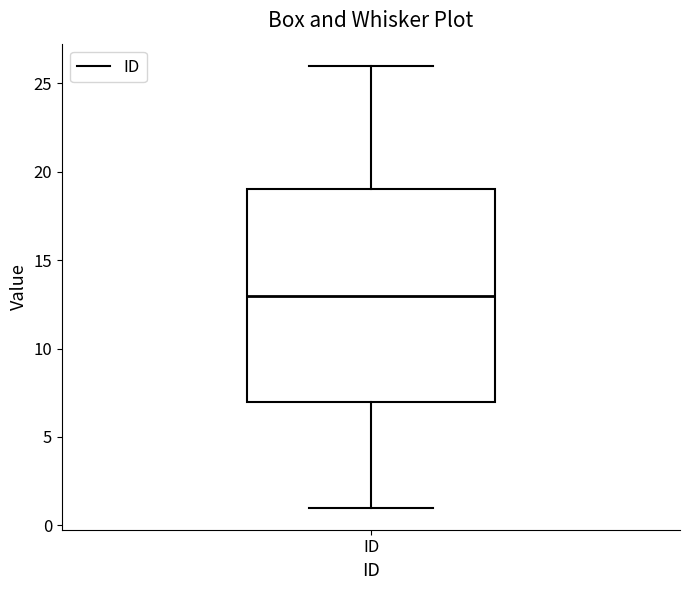

Where is the lower edge of the box for ID on the y-axis? The values are not printed on the chart, so give them approximately, as read against the axis.

7